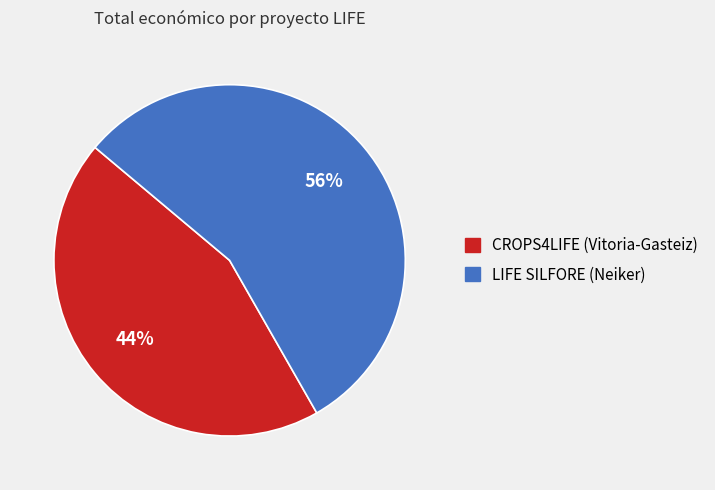

To the nearest percent, what is the combined percentage of CROPS4LIFE (Vitoria-Gasteiz) and LIFE SILFORE (Neiker)?

100%